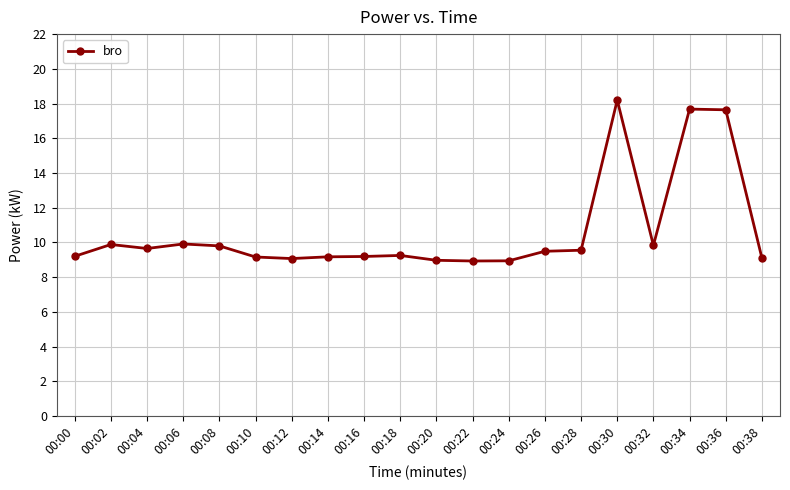

Count the number of data series in this chart.

1